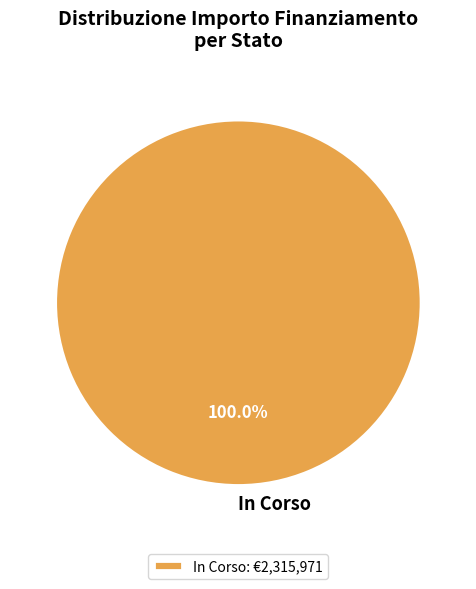

Is there any slice that represents more than half of the pie?

Yes